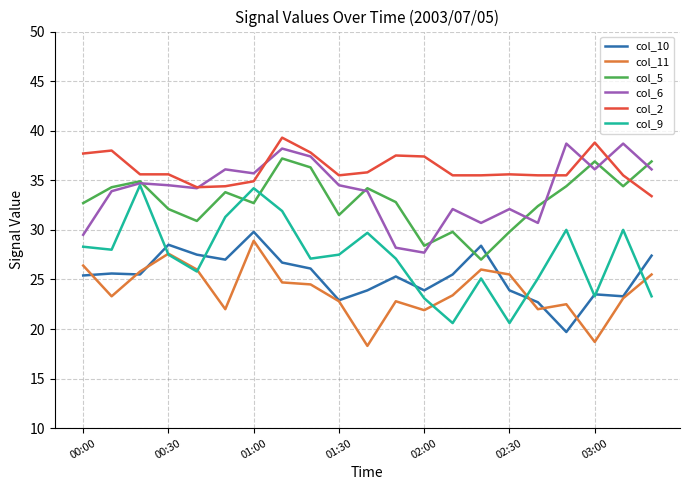

Does the chart display data point markers on the line(s)?

No